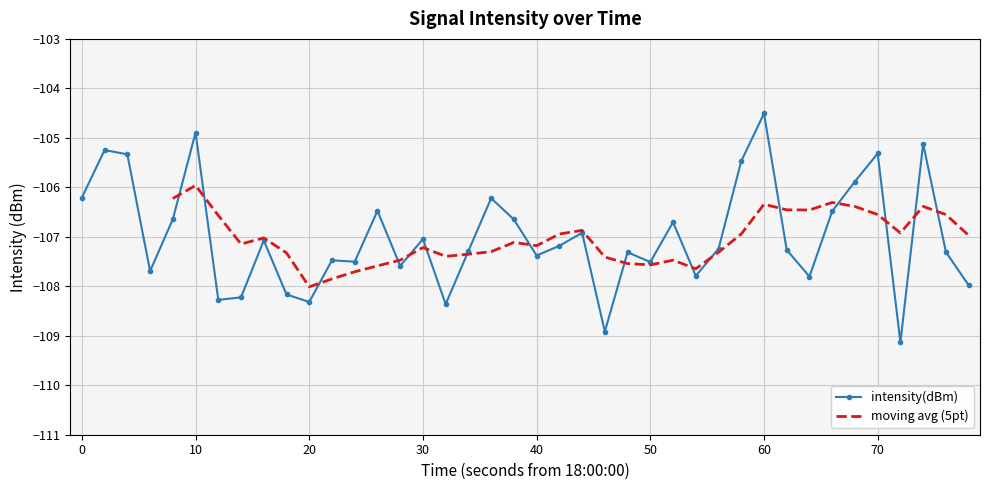

What is the highest value of the intensity(dBm) series?

-104.5